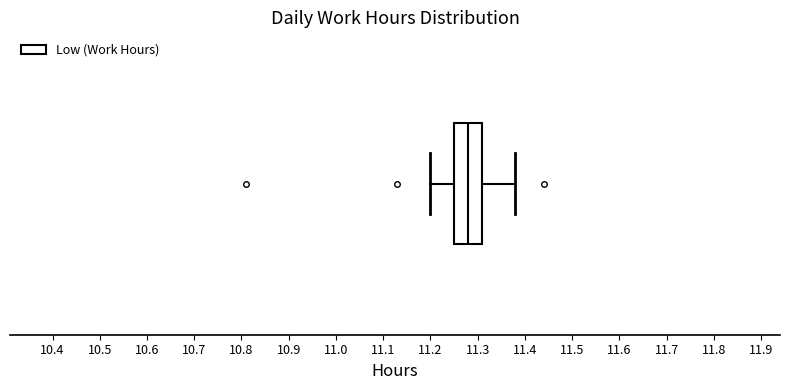

Where is the left edge of the box on the x-axis? The values are not printed on the chart, so give them approximately, as read against the axis.

11.25